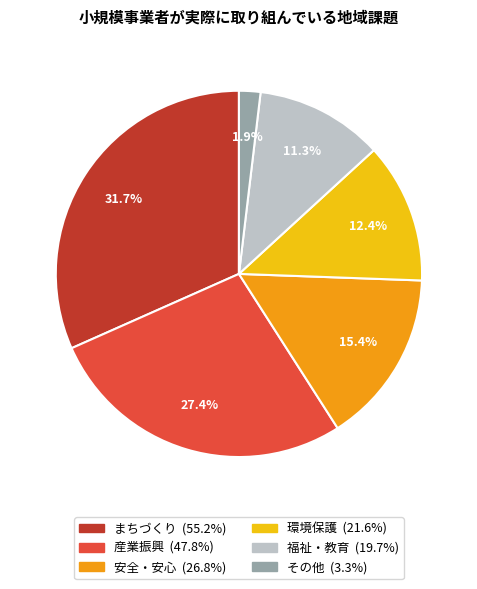

How much of the chart is everything except まちづくり?

68.3%